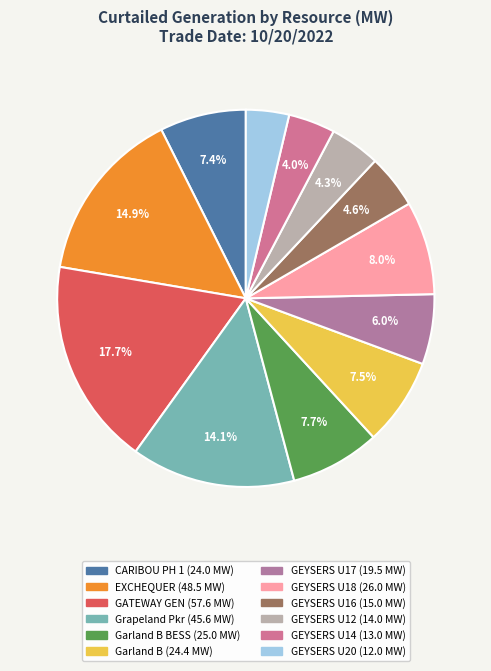

How many slices are in this pie chart?

12